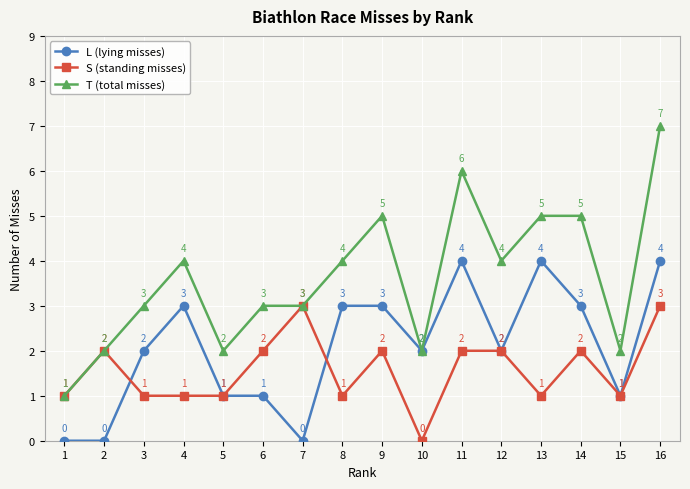

What is the difference between the maximum and minimum values in the T (total misses) series?

6